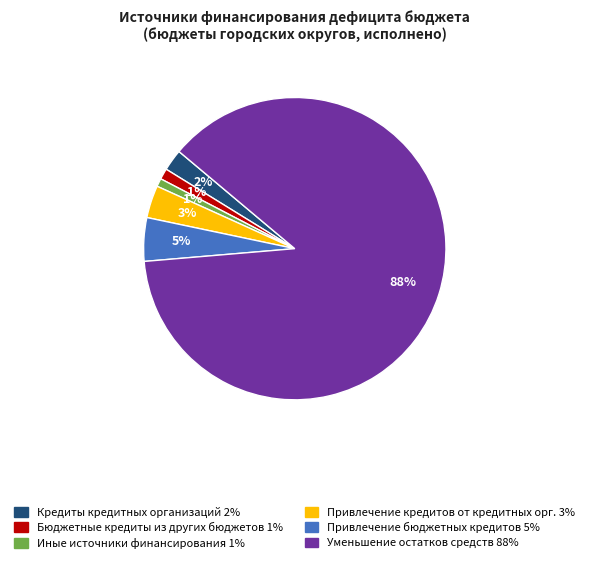

Does any single category account for the majority?

Yes